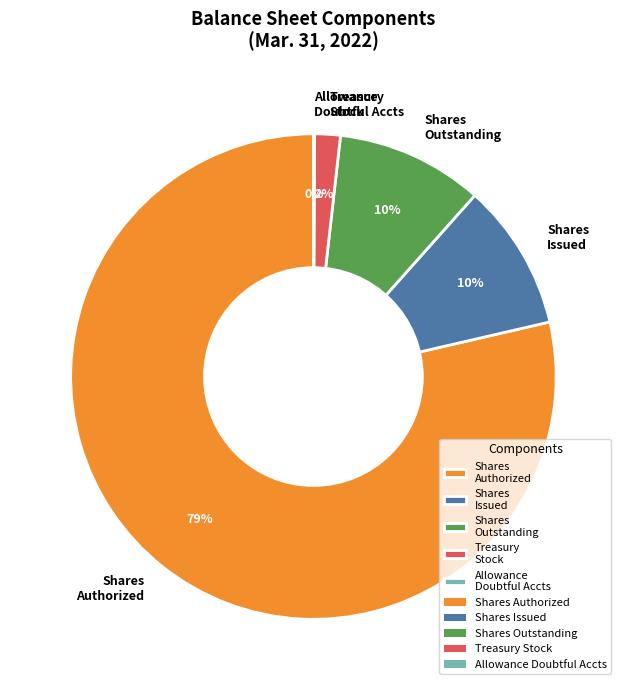

Combined, do Shares Authorized and Shares Outstanding account for over 50%?

Yes